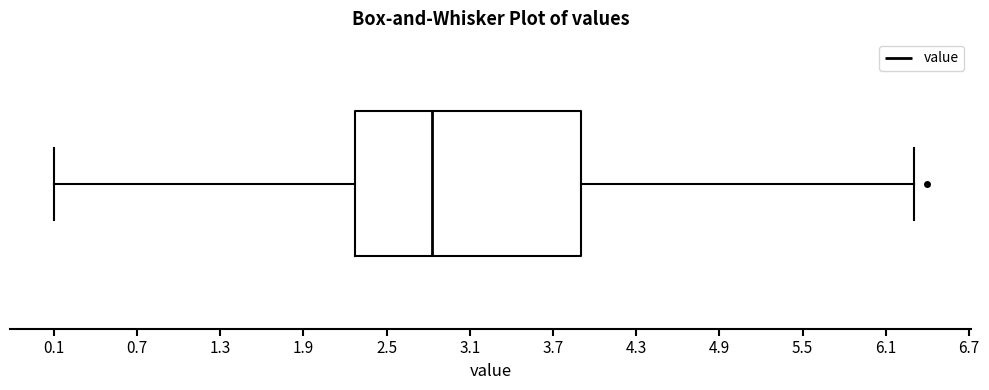

Read this box plot against the x-axis: the position of the median line, the range covered by the box, and the ends of both whiskers. The values are not printed on the chart, so give them approximately, as read against the axis.

median 2.8, box 2.3 to 3.9, whiskers 0.1 to 6.3